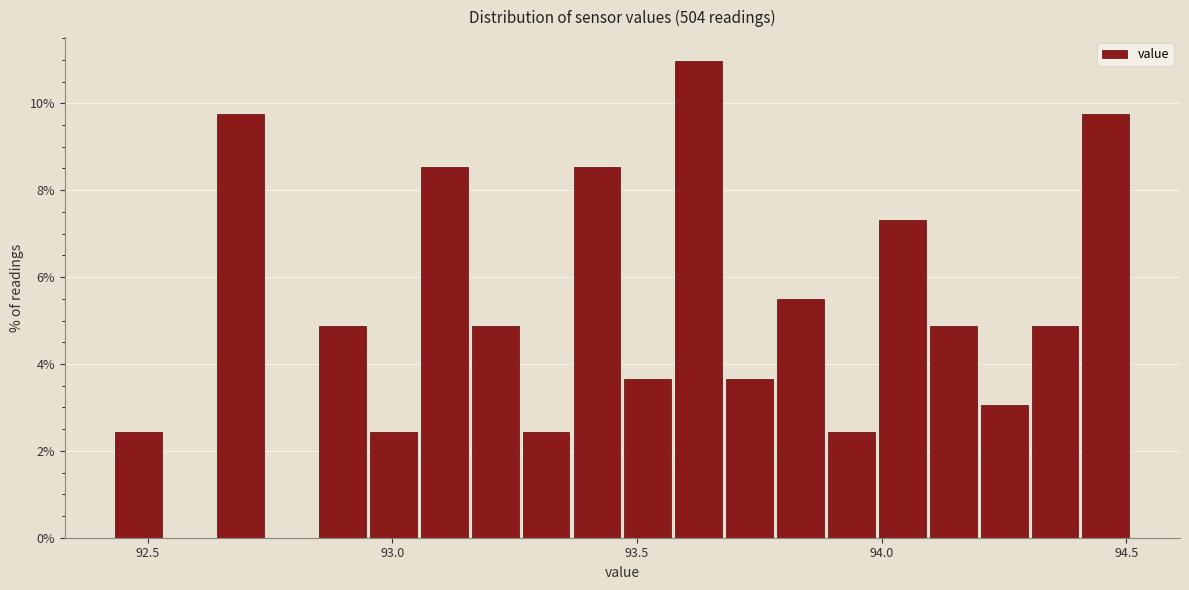

Around what value on the x-axis is the tallest bar? Give the approximate position of its centre, as read against the axis.

93.65